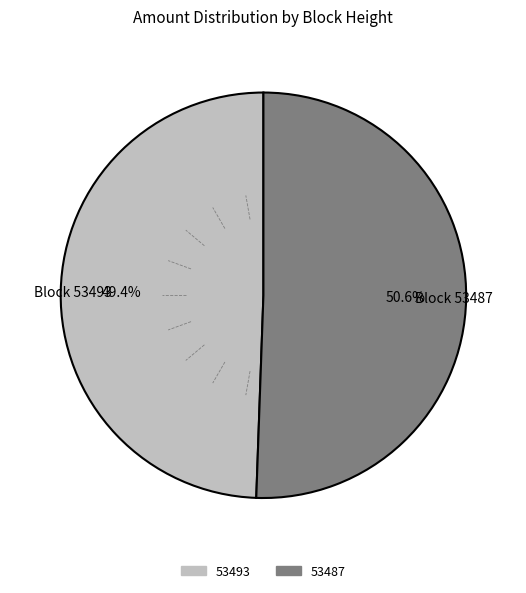

How many slices are in this pie chart?

2